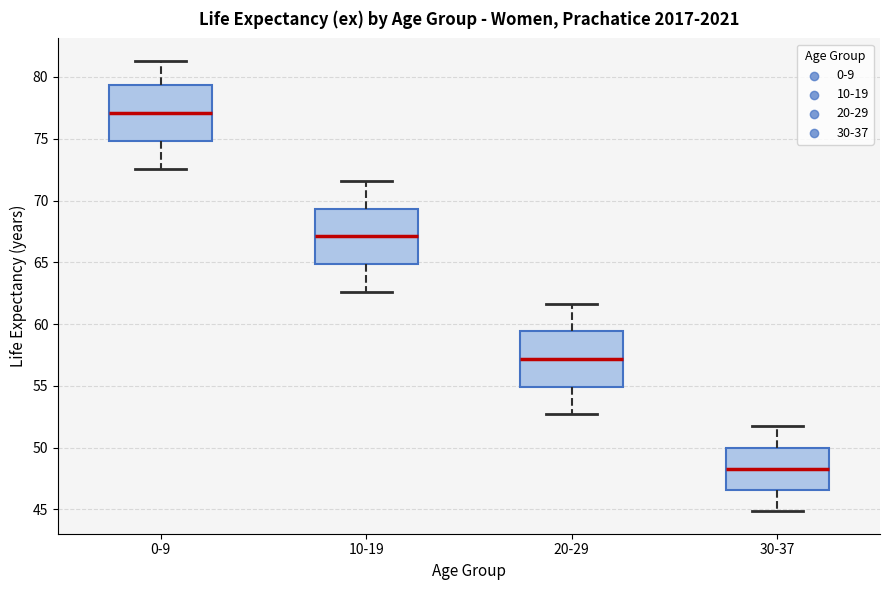

Reading left to right, read every box against the y-axis: the position of its median line, the range the box covers, and the ends of its whiskers. The values are not printed on the chart, so give them approximately, as read against the axis.

0-9: median 77.0, box 75.0 to 79.5, whiskers 72.5 to 81.5
10-19: median 67.0, box 65.0 to 69.5, whiskers 62.5 to 71.5
20-29: median 57.0, box 55.0 to 59.5, whiskers 52.5 to 61.5
30-37: median 48.5, box 46.5 to 50.0, whiskers 45.0 to 51.5